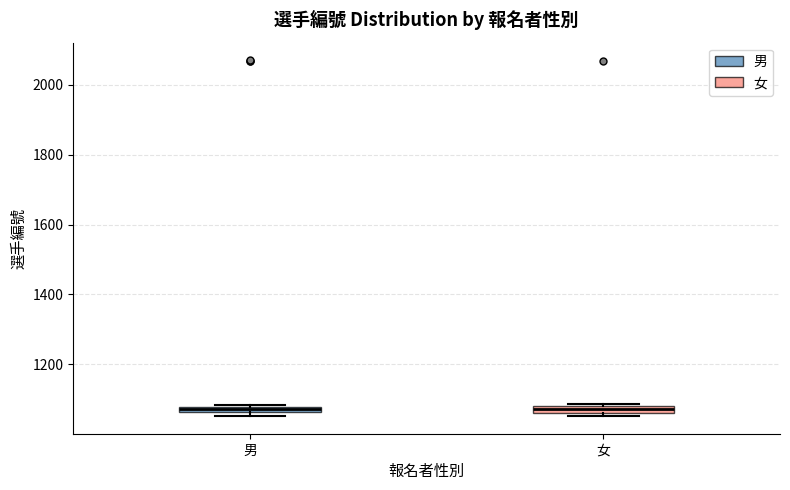

Where is the upper edge of the box for 女 on the y-axis? The values are not printed on the chart, so give them approximately, as read against the axis.

1080